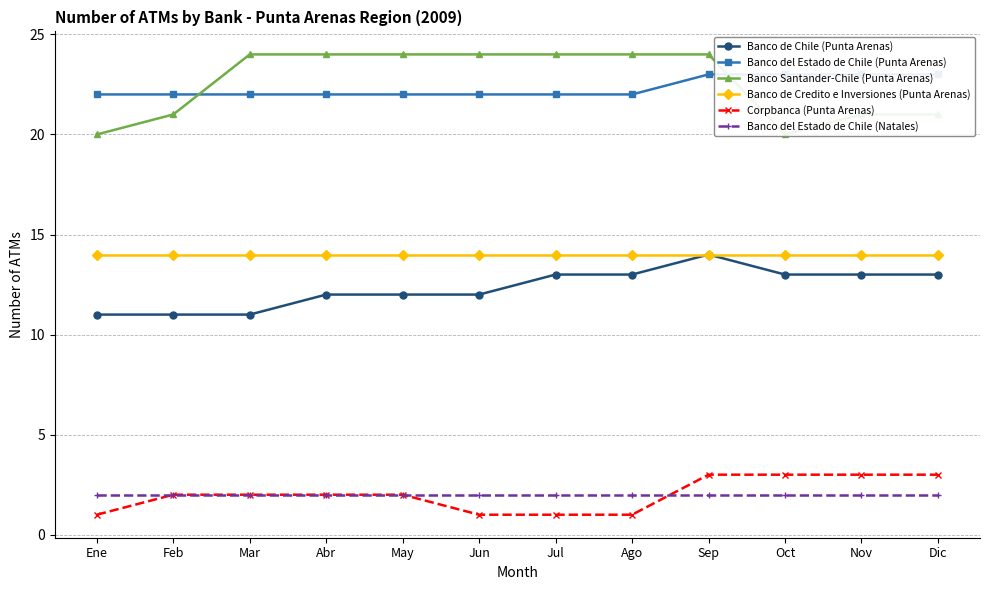

What are all the series names shown in the legend?

Banco de Chile (Punta Arenas), Banco del Estado de Chile (Punta Arenas), Banco Santander-Chile (Punta Arenas), Banco de Credito e Inversiones (Punta Arenas), Corpbanca (Punta Arenas), Banco del Estado de Chile (Natales)